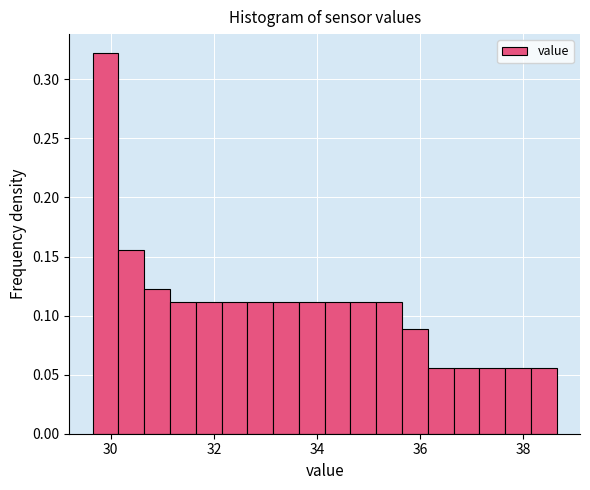

Around what value on the x-axis is the tallest bar? Give the approximate position of its centre, as read against the axis.

30.0